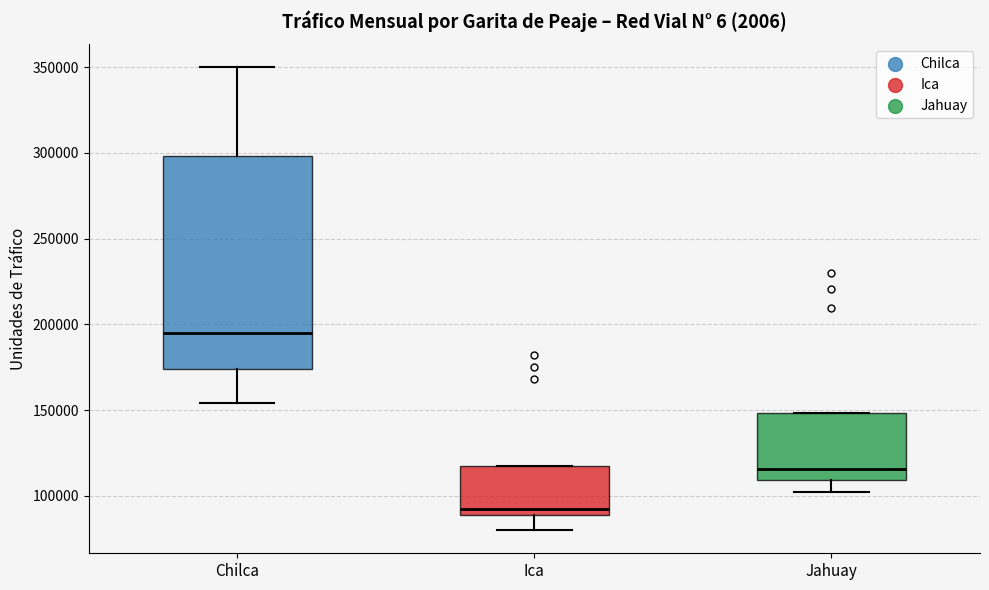

Reading left to right, transcribe this box plot: for each box, give where its median line is, the range the box spans, and where its two whiskers end, as read against the y-axis. The values are not printed on the chart, so give them approximately, as read against the axis.

Chilca: median 195000, box 175000 to 300000, whiskers 155000 to 350000
Ica: median 90000 (just above the box's lower edge), box 90000 to 115000, whiskers 80000 to 115000
Jahuay: median 115000, box 110000 to 150000, whiskers 100000 to 150000